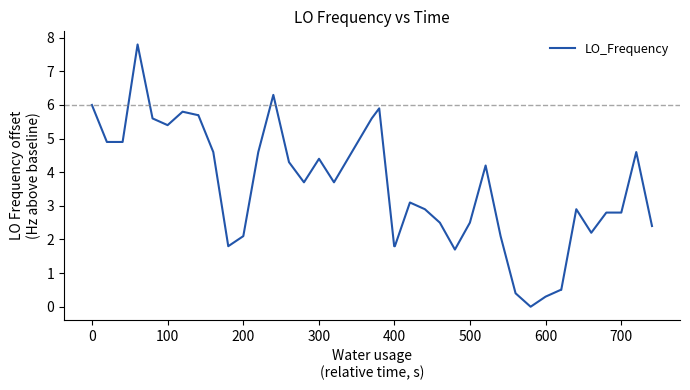

What is the difference between the maximum and minimum values?

7.8